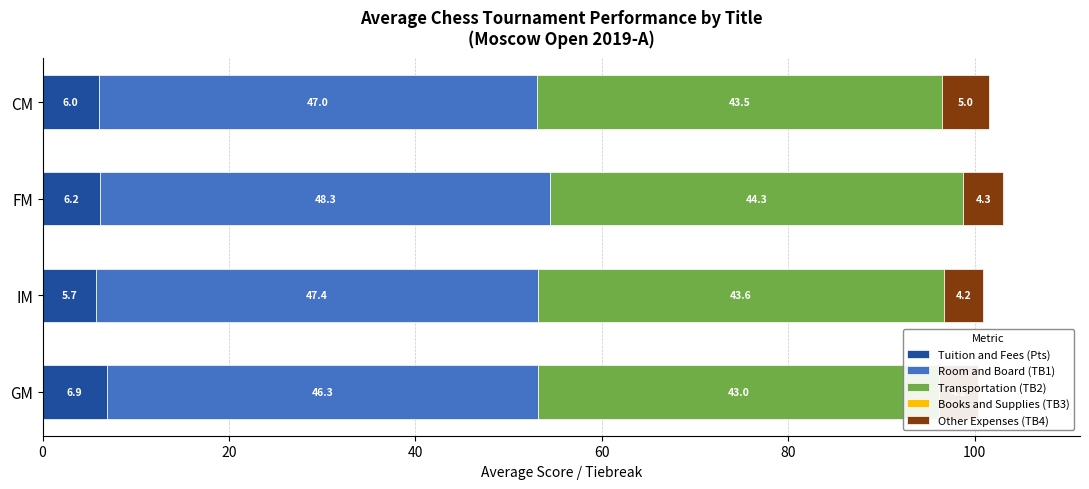

Rank the series by their maximum value, from highest to lowest.

Room and Board (TB1), Transportation (TB2), Tuition and Fees (Pts), Other Expenses (TB4), Books and Supplies (TB3)